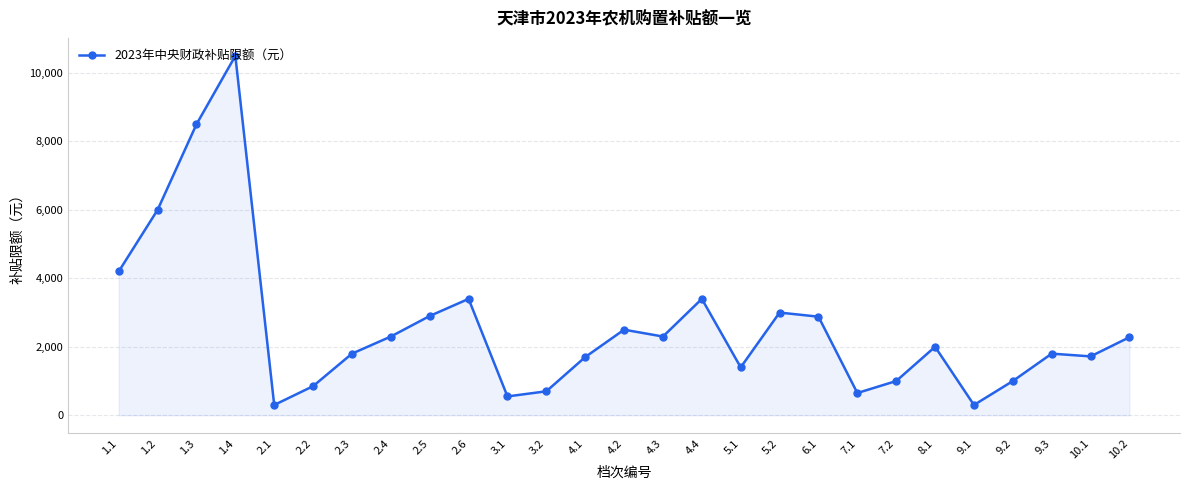

What is the difference between the values at 5.2 and 1.3?

5500